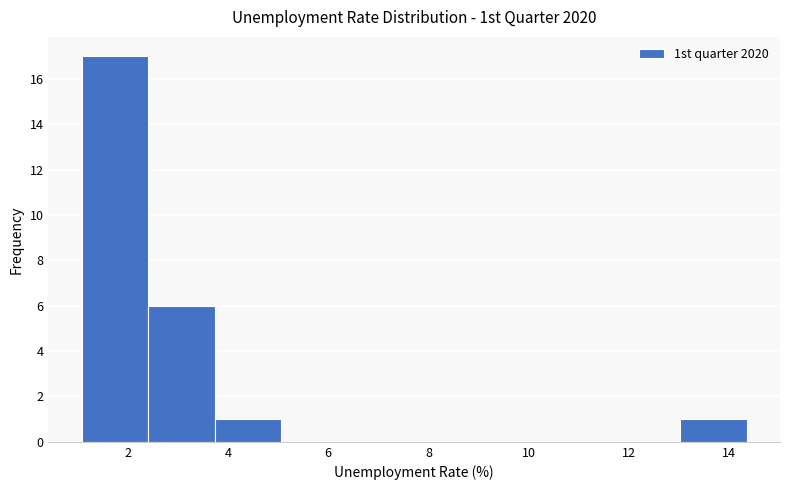

Reading left to right, transcribe this chart: for each bar, give the range it covers on the x-axis and its height. Neither the bar edges nor the heights are printed on the chart, so give them approximately, as read against the axes.

1.0 to 2.4: 17
2.4 to 3.8: 6
3.8 to 5.0: 1
5.0 to 6.4: 0
6.4 to 7.8: 0
7.8 to 9.0: 0
9.0 to 10.4: 0
10.4 to 11.6: 0
11.6 to 13.0: 0
13.0 to 14.4: 1